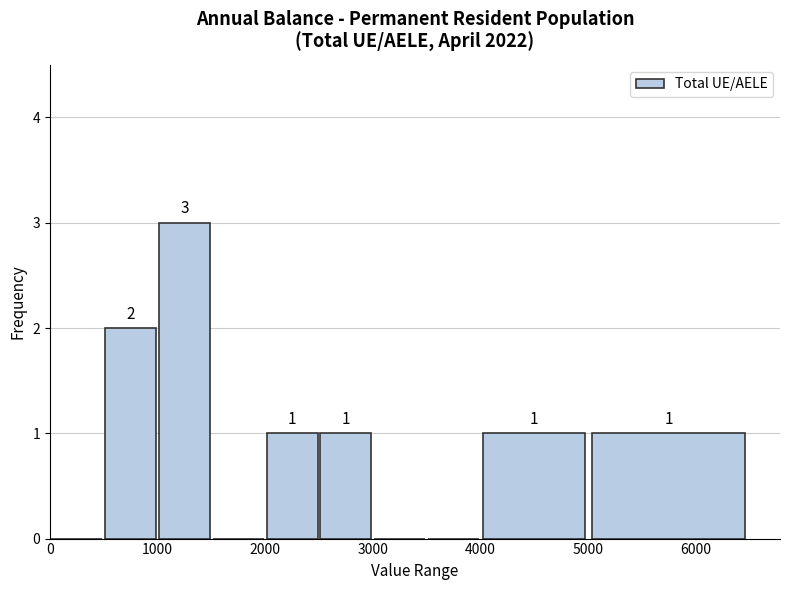

Over which range of the x-axis is the bar tallest?

1000 to 1500